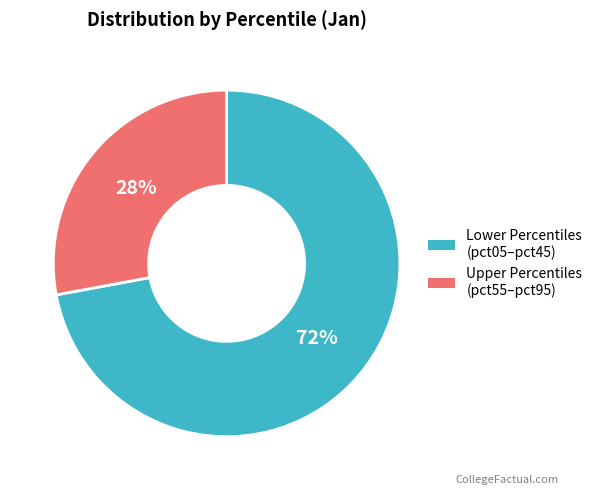

How many slices are in this pie chart?

2